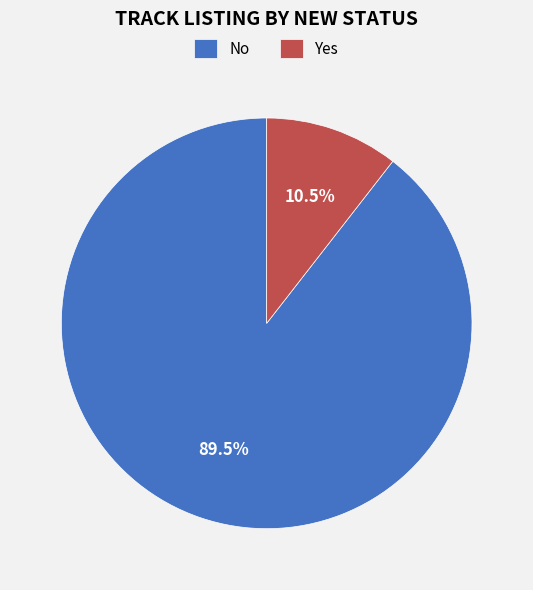

What is the total percentage of Yes and No?

100.0%